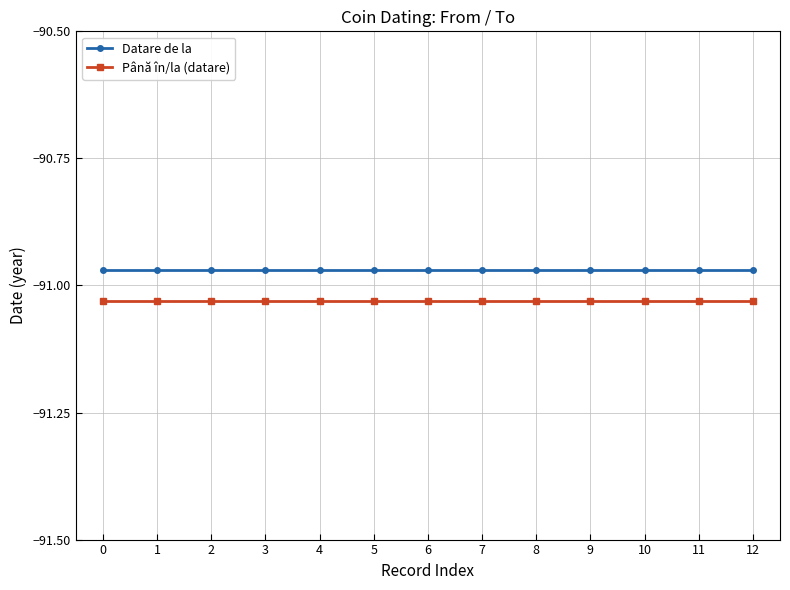

Which series has the widest spread of values?

Datare de la